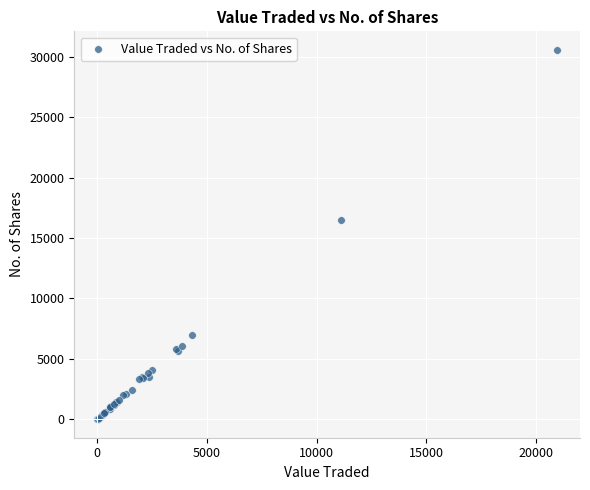

What Y value in the scatter plot is closest to 15288?

16452